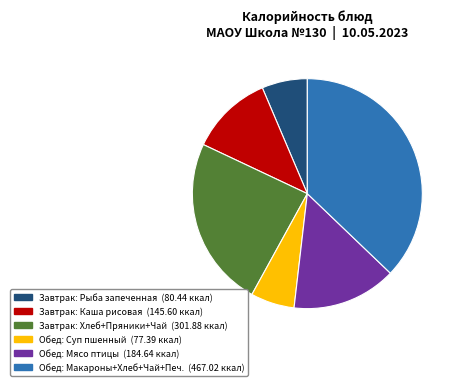

Is there a majority slice in this chart?

No